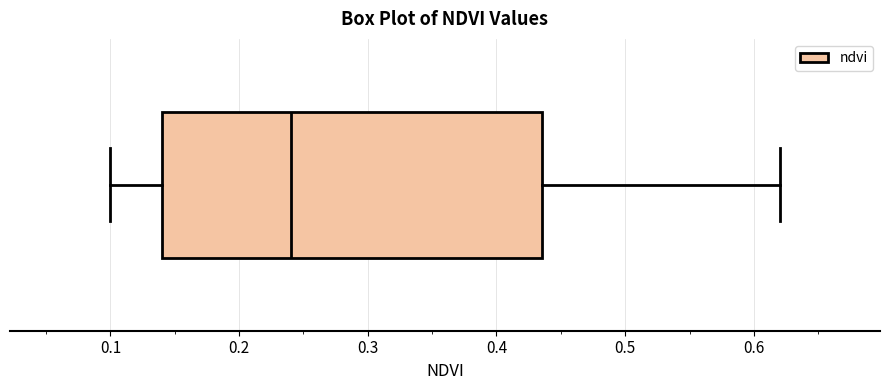

Read this box plot against the x-axis: the position of the median line, the range covered by the box, and the ends of both whiskers. The values are not printed on the chart, so give them approximately, as read against the axis.

median 0.24, box 0.14 to 0.44, whiskers 0.10 to 0.62